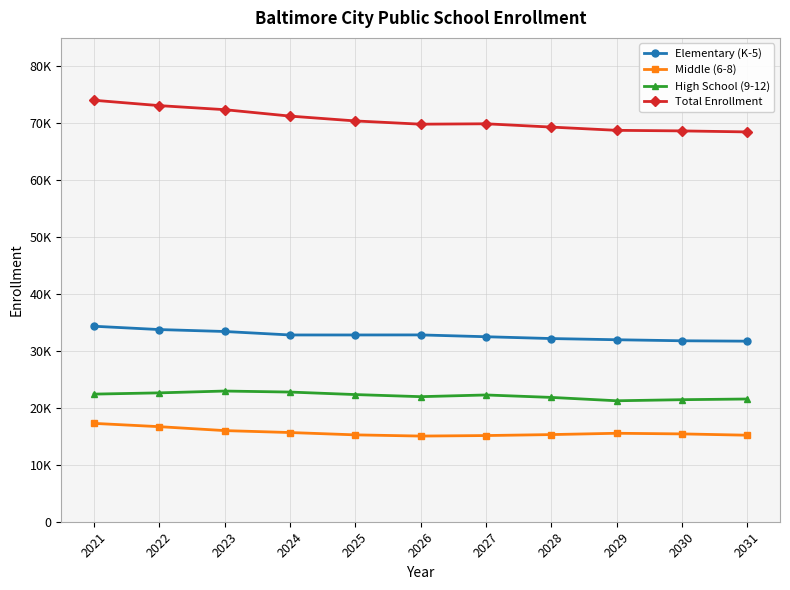

What are all the series names shown in the legend?

Elementary (K-5), Middle (6-8), High School (9-12), Total Enrollment